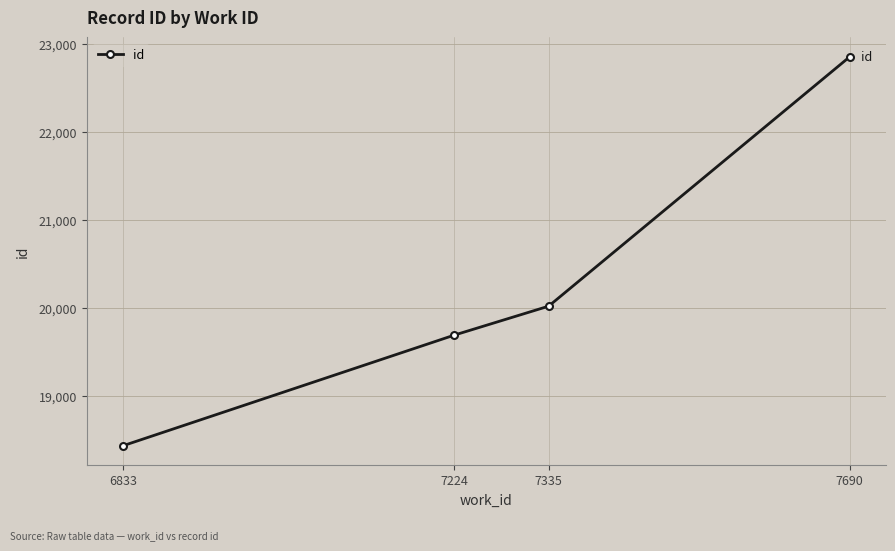

Rank the categories by value from highest to lowest.

7690, 7335, 7224, 6833